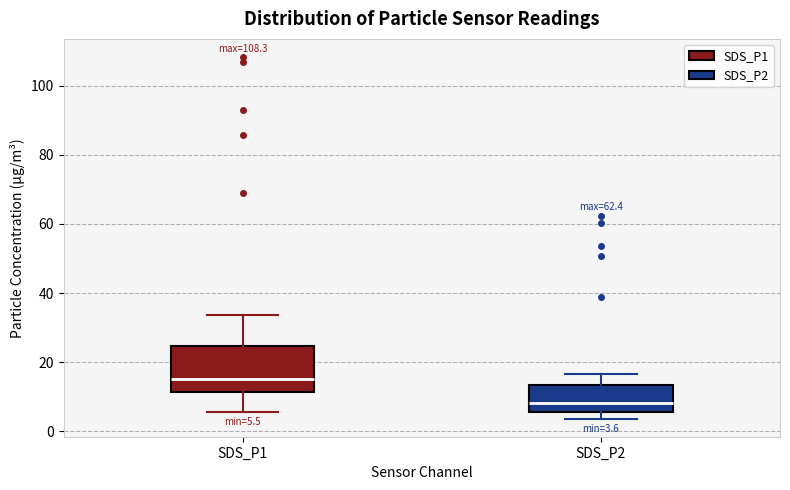

Which box is the tallest, from its lower edge to its upper edge?

SDS_P1